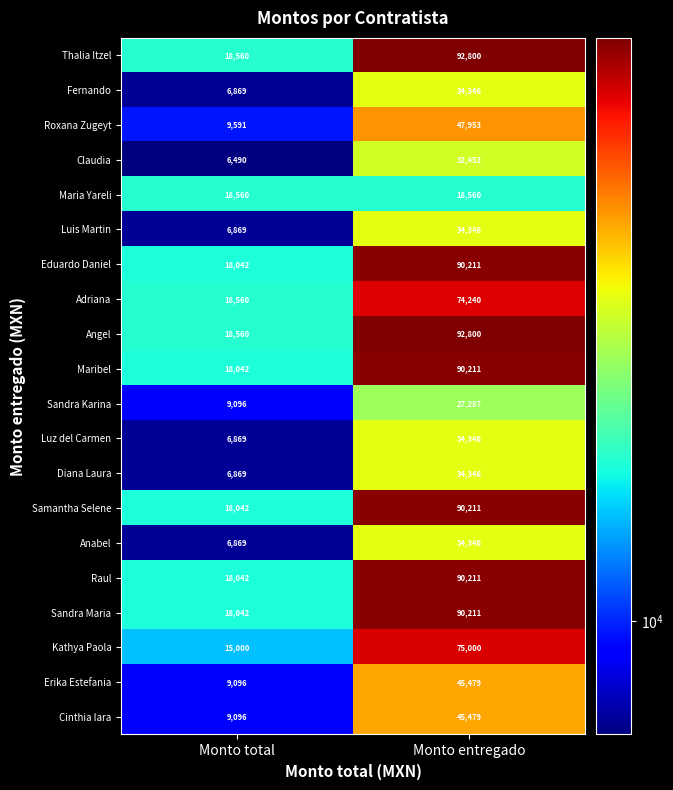

Is it true that Fernando equals 11853 at Monto total?

False